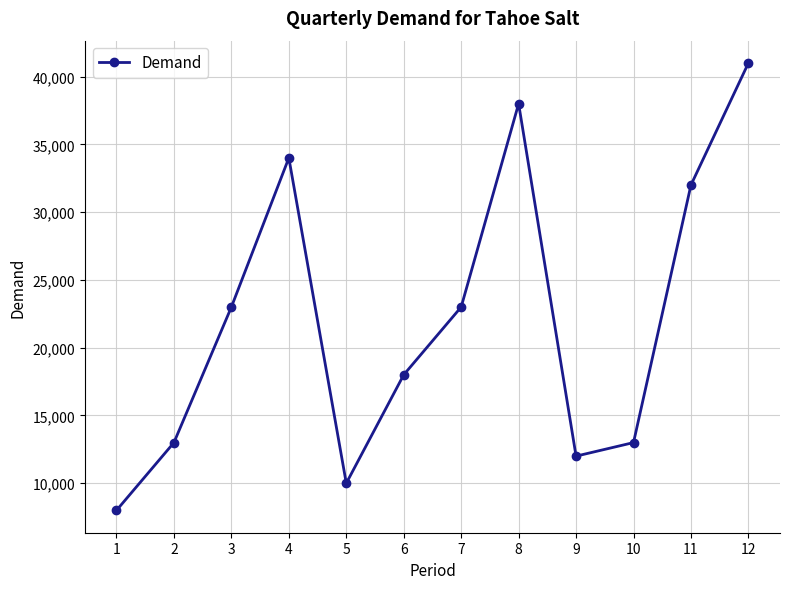

What is the difference between the maximum and minimum values?

33000